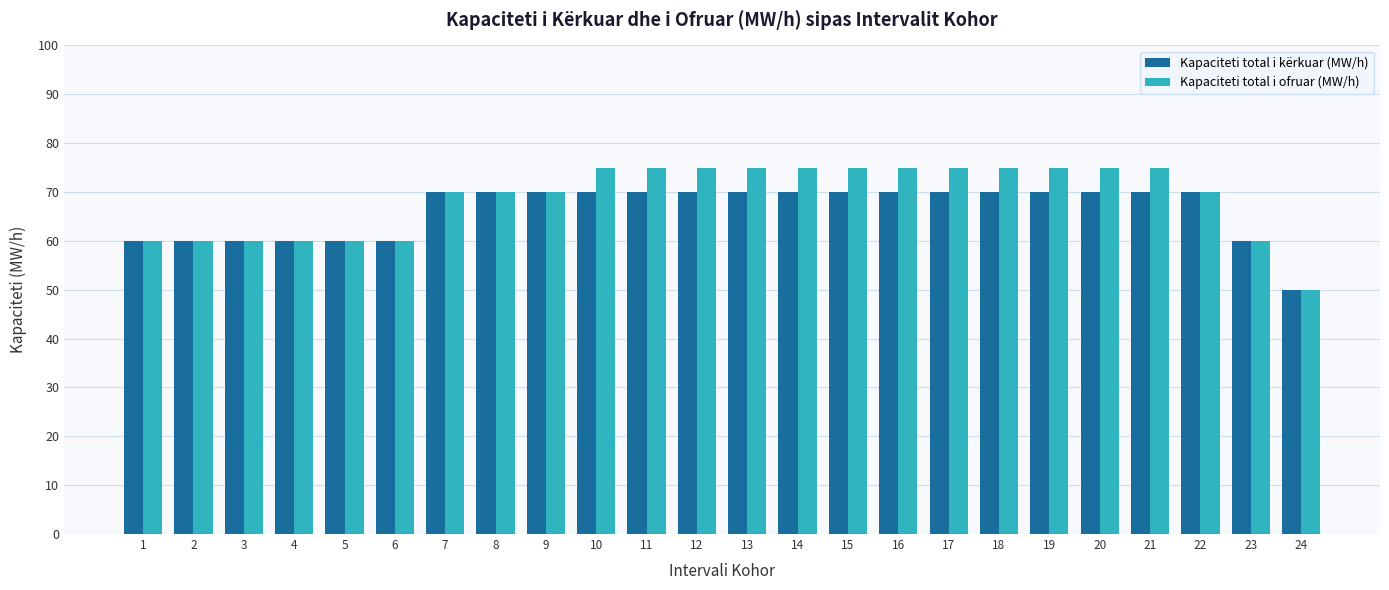

What is the smallest value displayed?

50